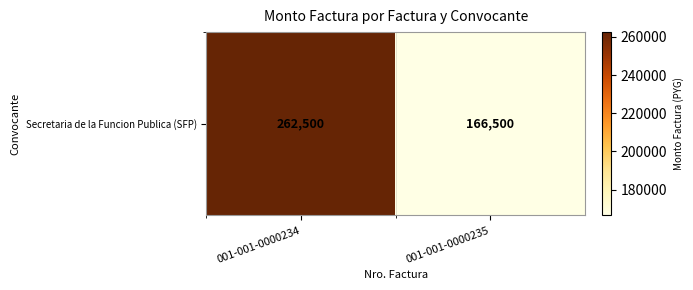

Rank the categories by value from lowest to highest.

001-001-0000235, 001-001-0000234